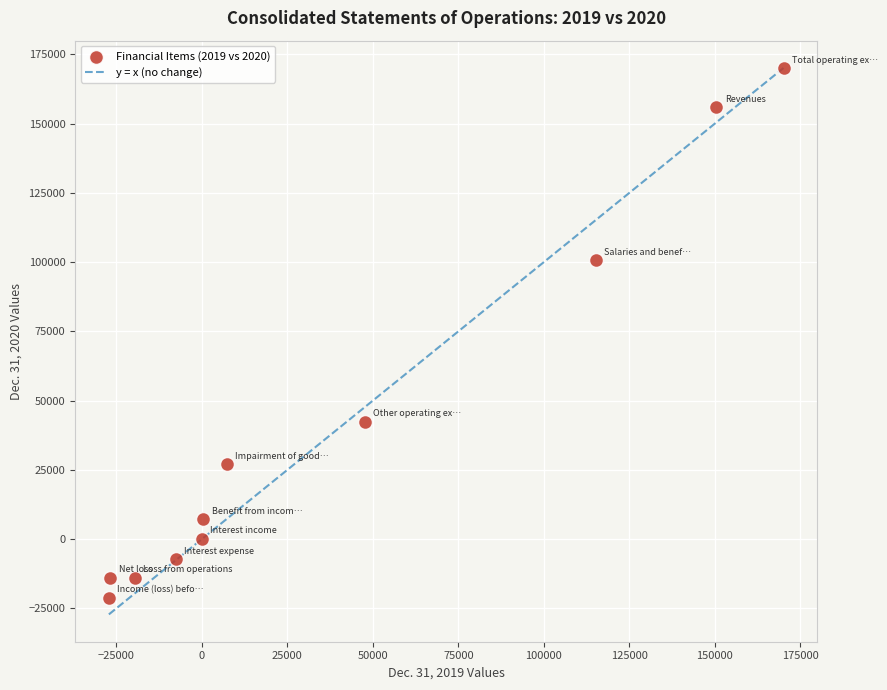

What is the range of Y values (max minus min)?

191073